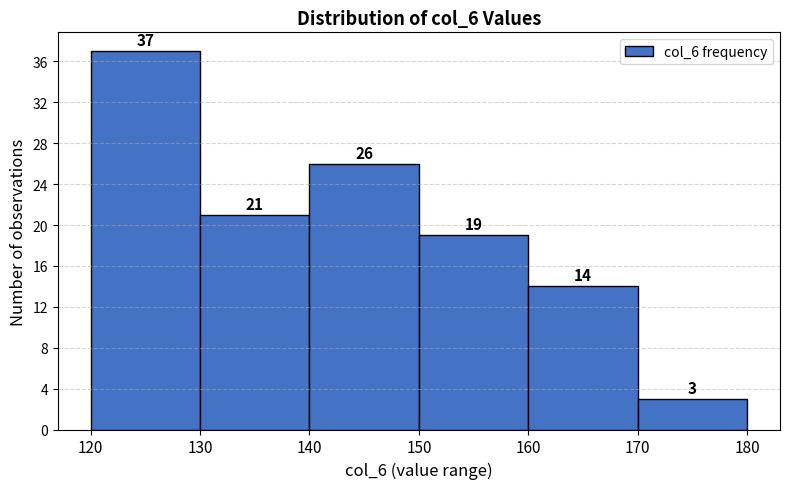

Reading left to right, list every bar in this chart as the range it spans on the x-axis followed by its height.

120 to 130: 37
130 to 140: 21
140 to 150: 26
150 to 160: 19
160 to 170: 14
170 to 180: 3